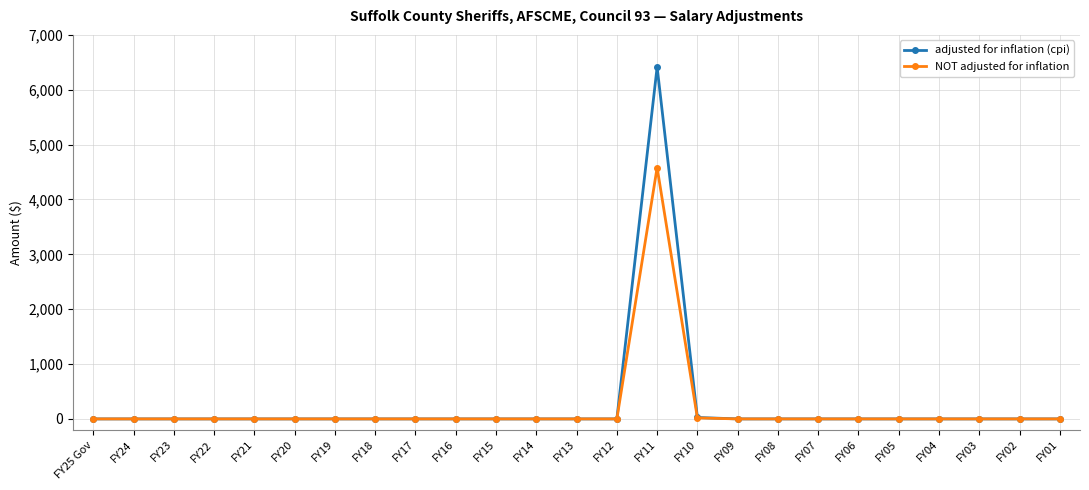

Which series has the widest spread of values?

adjusted for inflation (cpi)